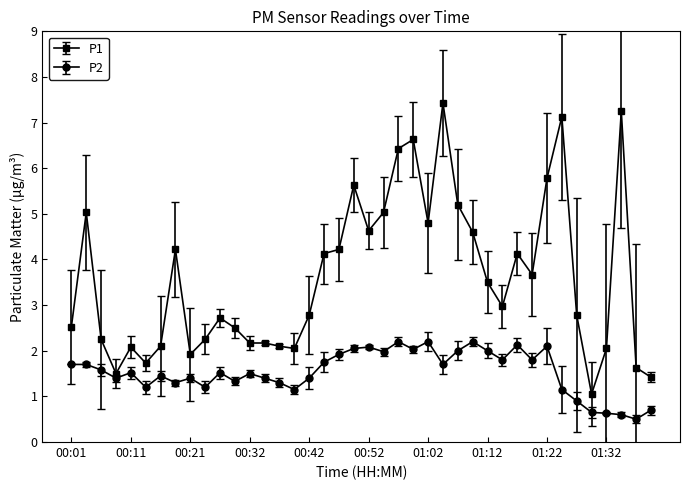

What is the minimum value for P1?

1.1